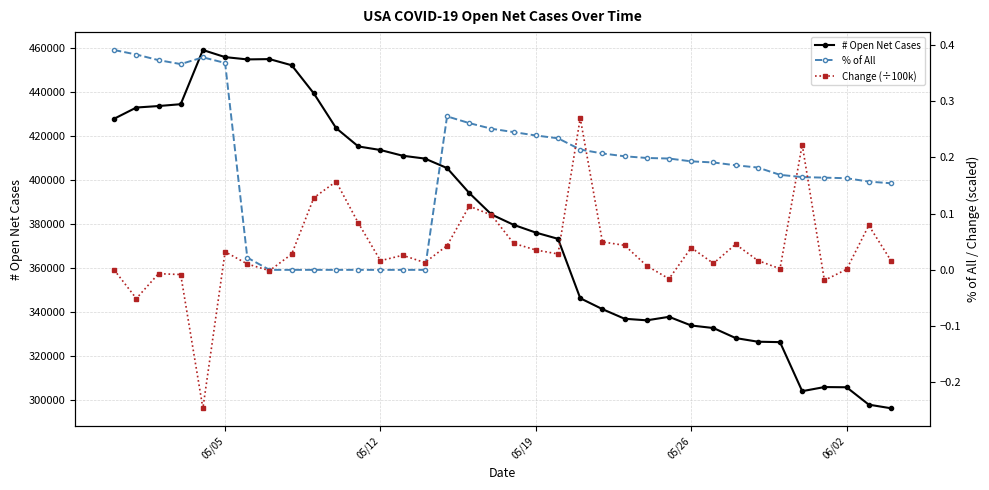

How many negative values does the Change (÷100k) series have?

7